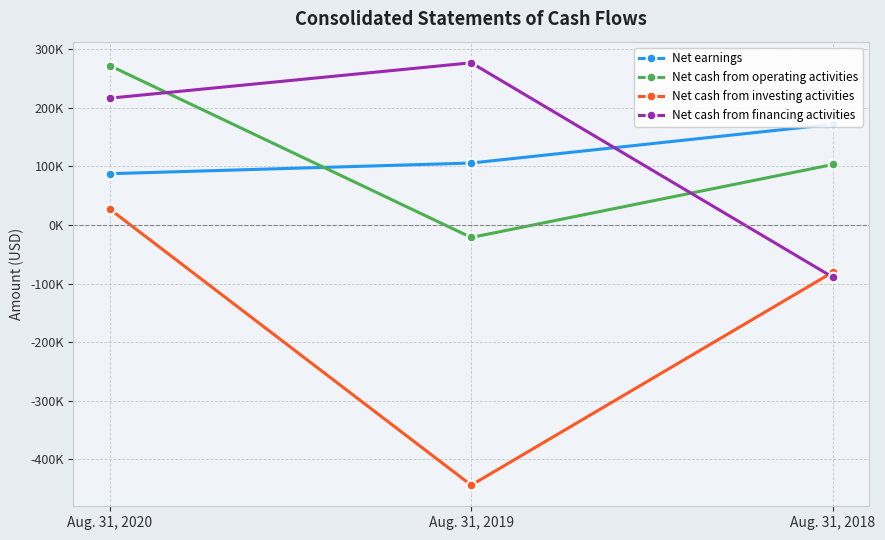

What is the approximate value of Net cash from financing activities at Aug. 31, 2019?

276901